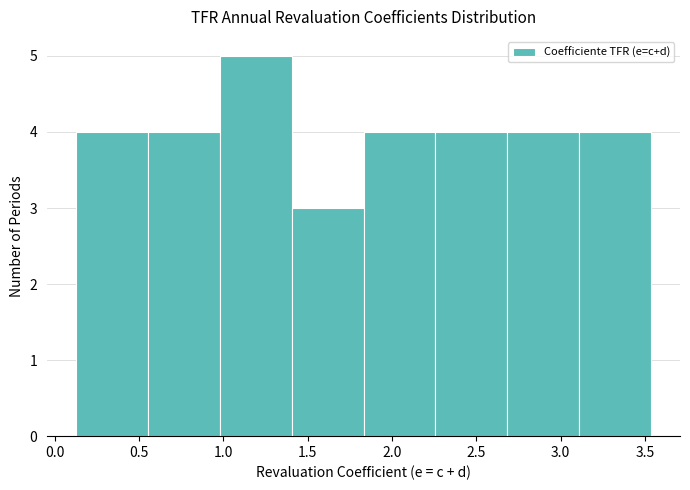

Over which range of the x-axis is the bar tallest?

1.00 to 1.40